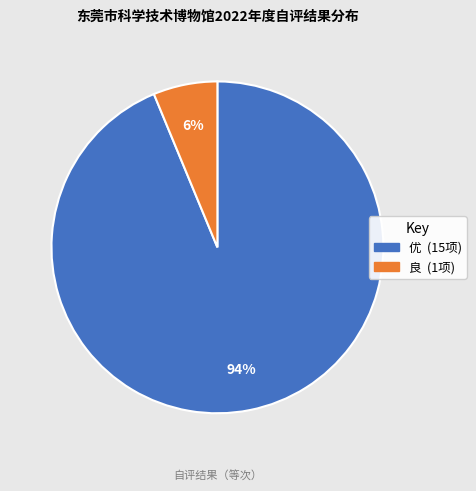

How many segments does this pie chart have?

2